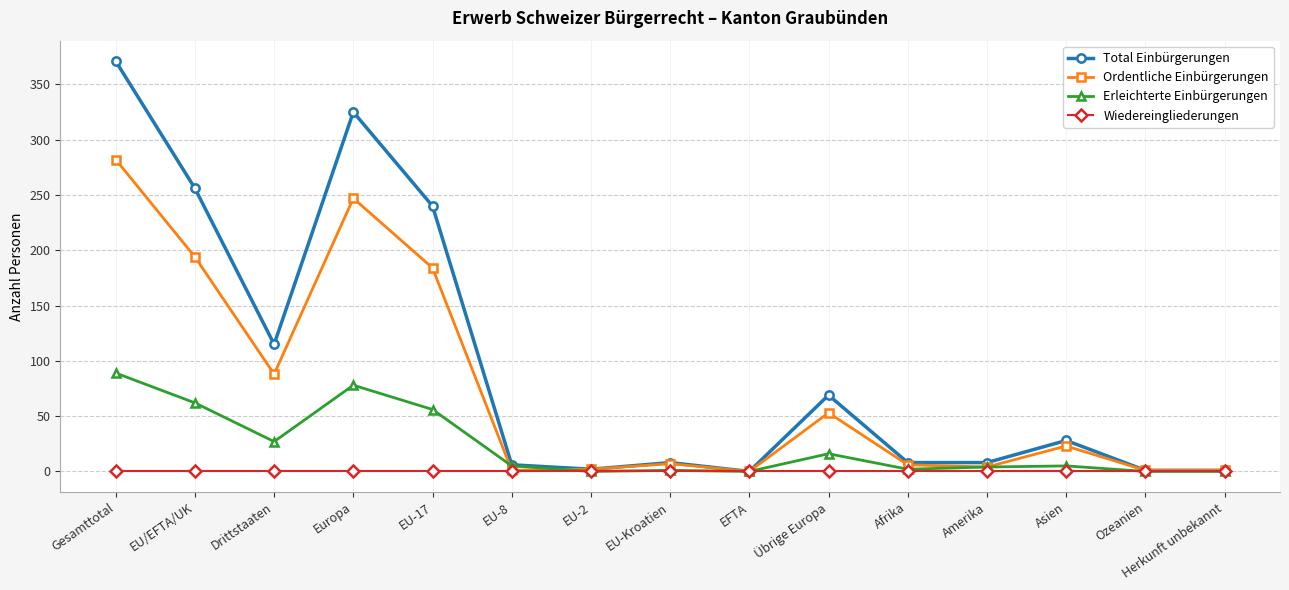

What are all the series names shown in the legend?

Total Einbürgerungen, Ordentliche Einbürgerungen, Erleichterte Einbürgerungen, Wiedereingliederungen